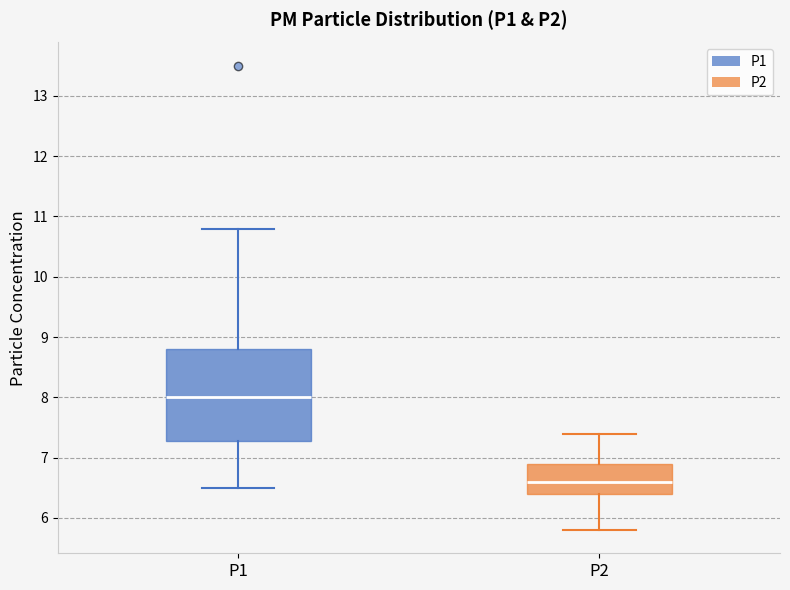

Where is the upper edge of the box for P2 on the y-axis? The values are not printed on the chart, so give them approximately, as read against the axis.

6.9